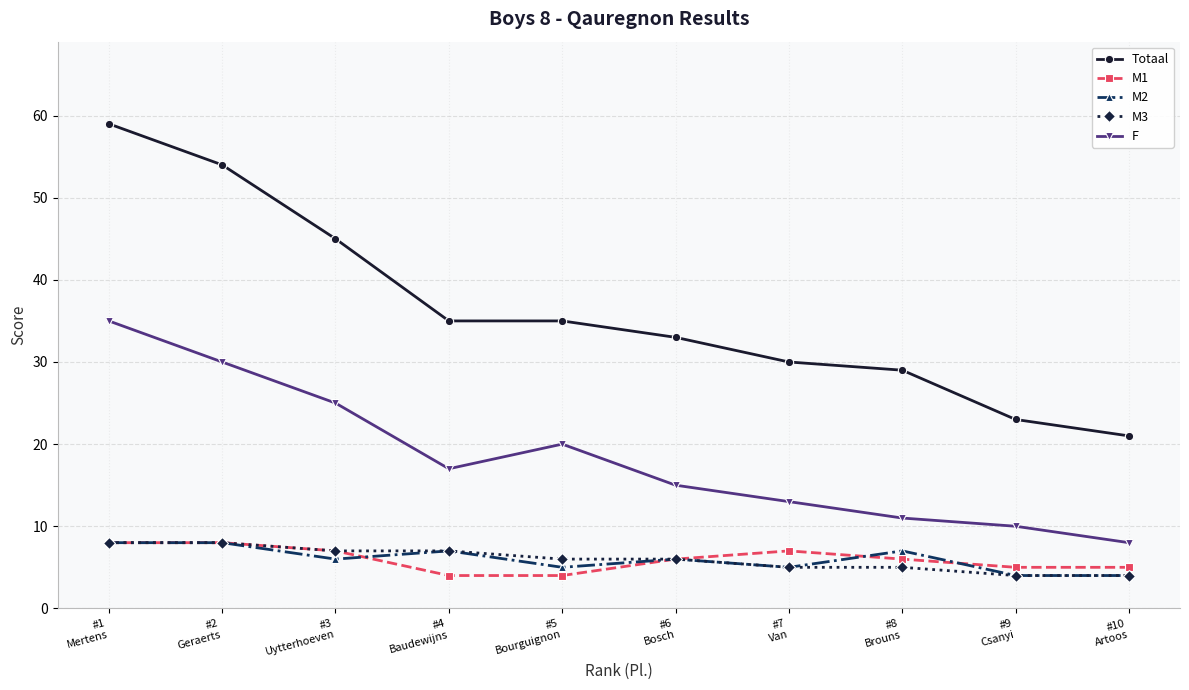

Is the value of Totaal at #6
Bosch greater than the value of F at #7
Van?

Yes